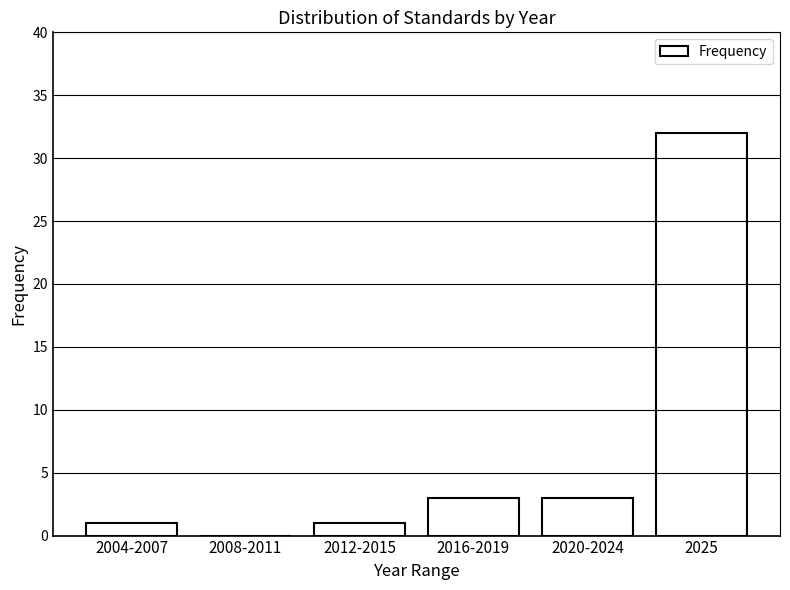

Reading right to left, transcribe all the data shown in this chart.

2025=32	2020-2024=3	2016-2019=3	2012-2015=1	2008-2011=0	2004-2007=1